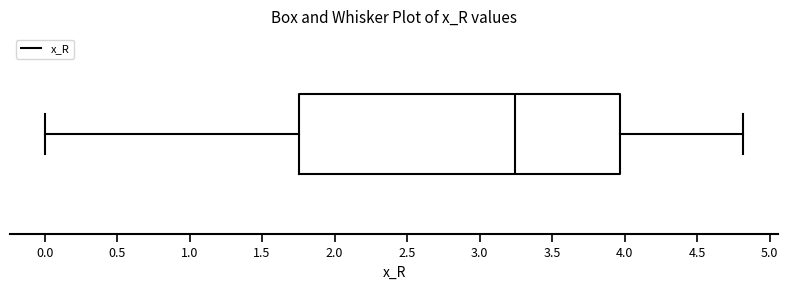

Where does the median line of the box sit on the x-axis? The values are not printed on the chart, so give them approximately, as read against the axis.

3.25